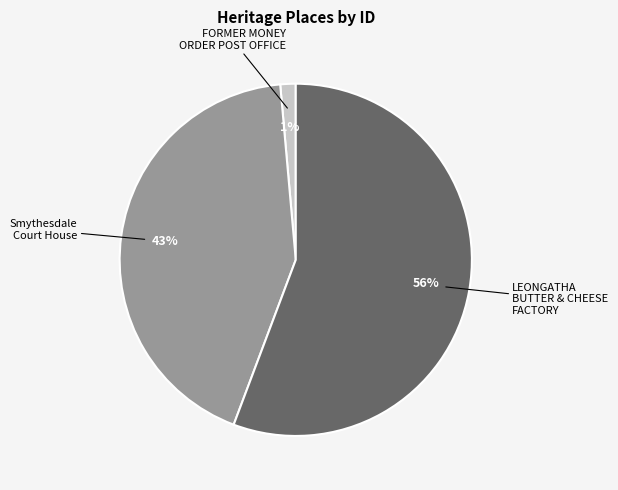

Is there any slice that represents more than half of the pie?

Yes